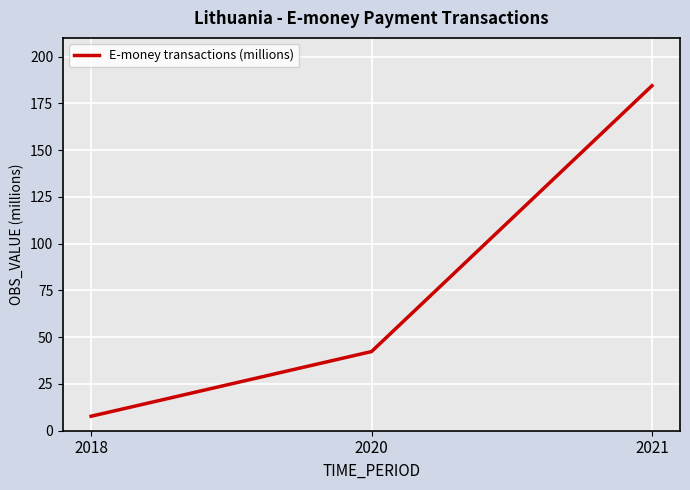

How many values exceed 42?

2